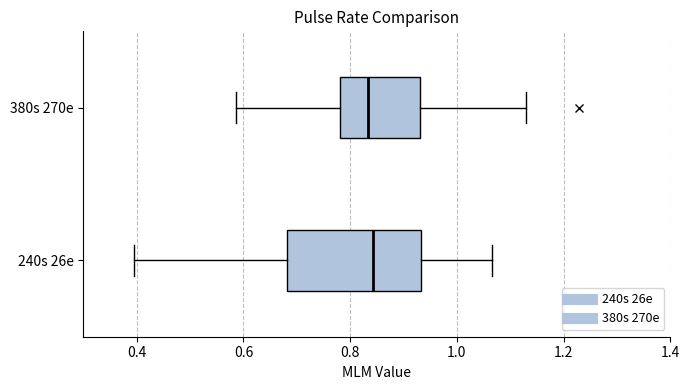

Where does the median line of the box for 240s 26e sit on the x-axis? The values are not printed on the chart, so give them approximately, as read against the axis.

0.84